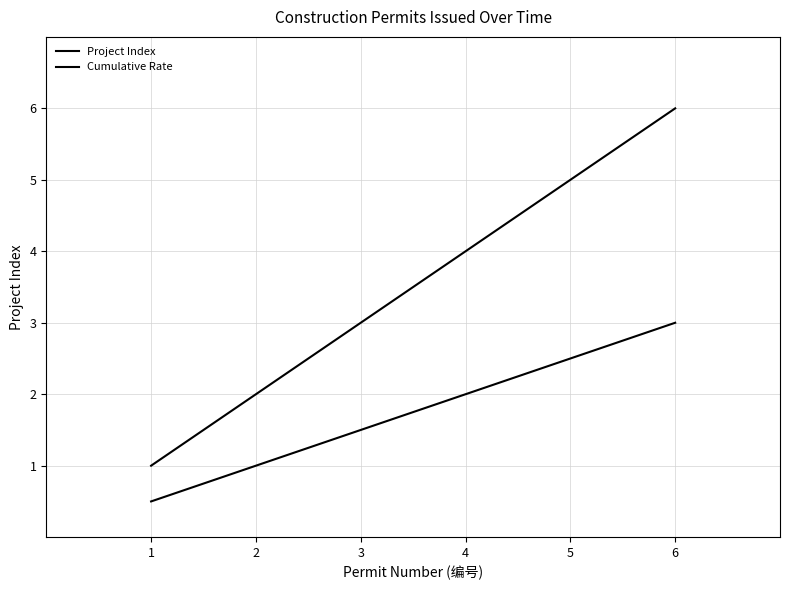

What is the spread (max minus min) of values at 3?

1.5